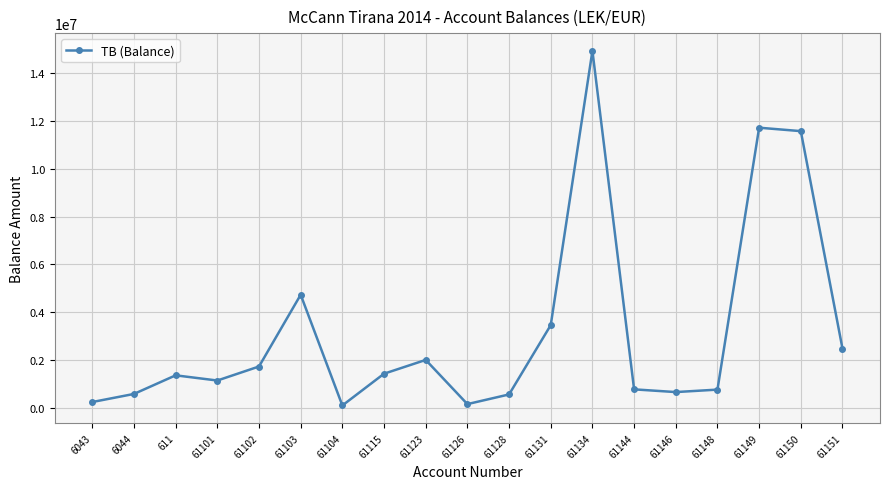

Does the chart have visible grid lines?

Yes